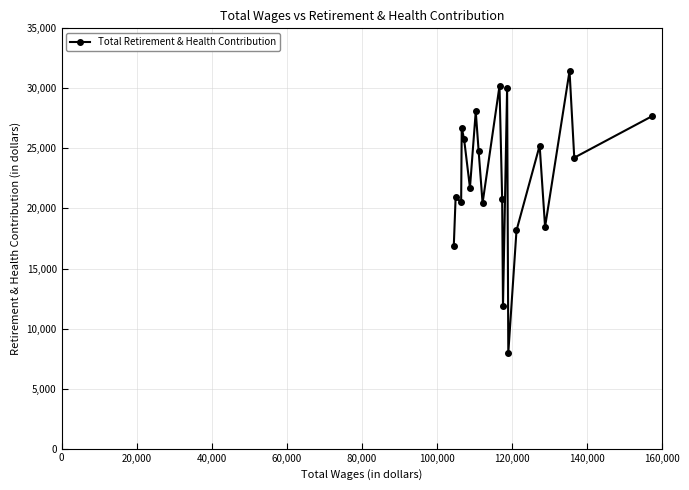

What is the sum of all values?

451980